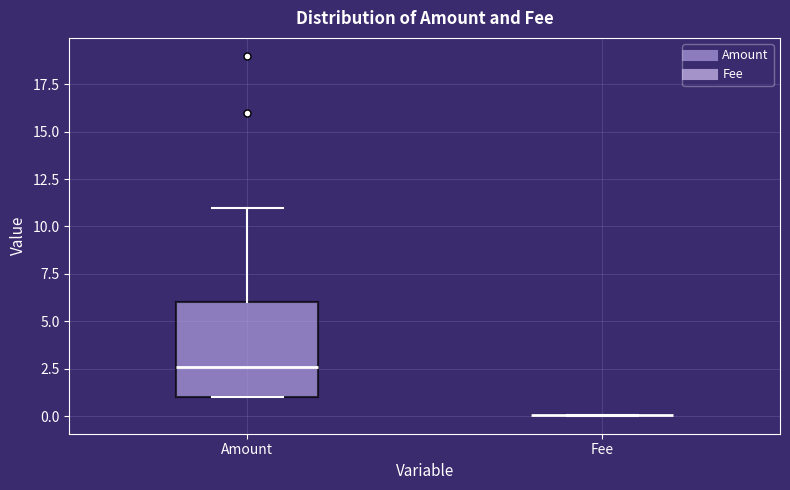

Where is the upper edge of the box for Amount on the y-axis? The values are not printed on the chart, so give them approximately, as read against the axis.

6.0